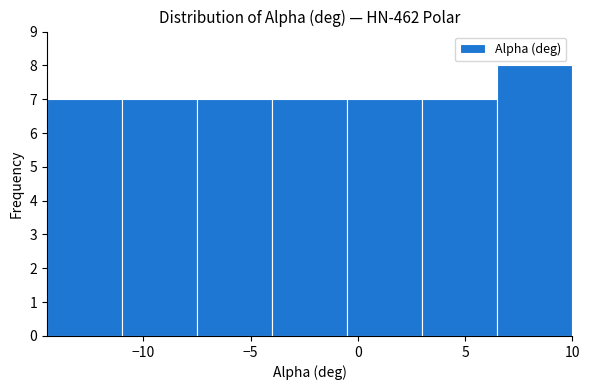

Reading left to right, list every bar in this chart as the range it spans on the x-axis followed by its height. The values are not printed on the chart, so give them approximately, as read against the axis.

-14.5 to -11.0: 7
-11.0 to -7.5: 7
-7.5 to -4.0: 7
-4.0 to -0.5: 7
-0.5 to 3.0: 7
3.0 to 6.5: 7
6.5 to 10.0: 8